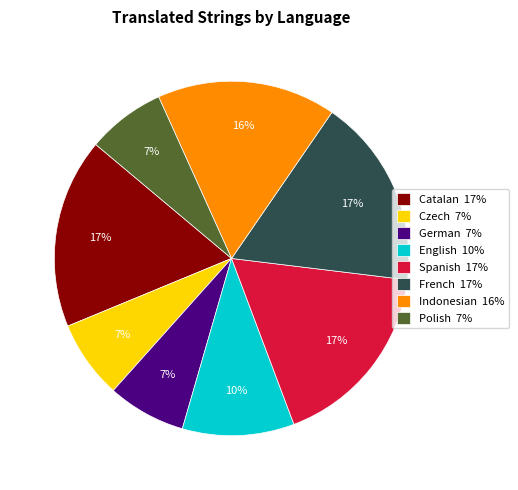

True or false: Indonesian 16% accounts for 16% of the total.

True